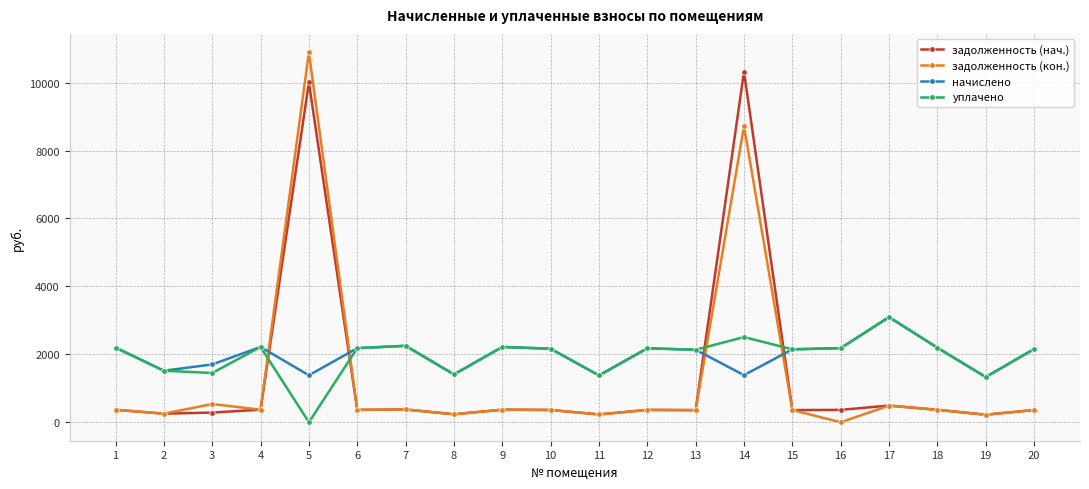

True or false: задолженность (нач.) has more than 1 points higher than both neighbors.

True